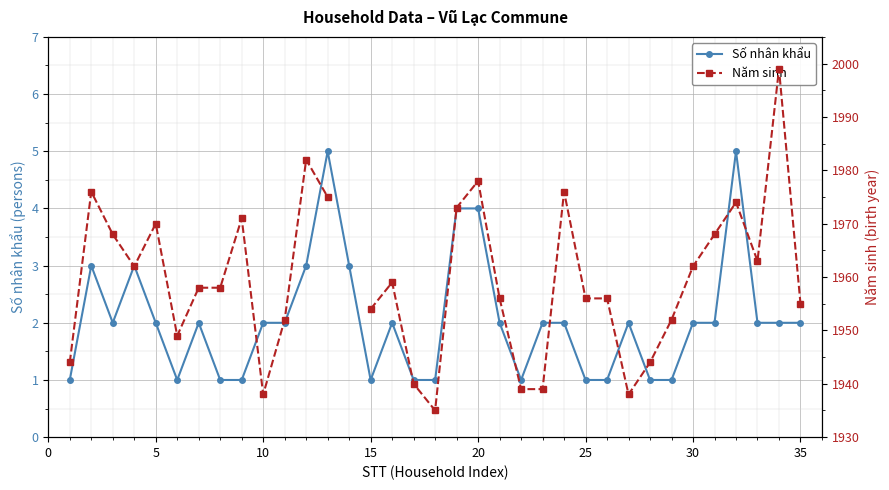

True or false: Số nhân khẩu has more than 0 interior local peaks.

True